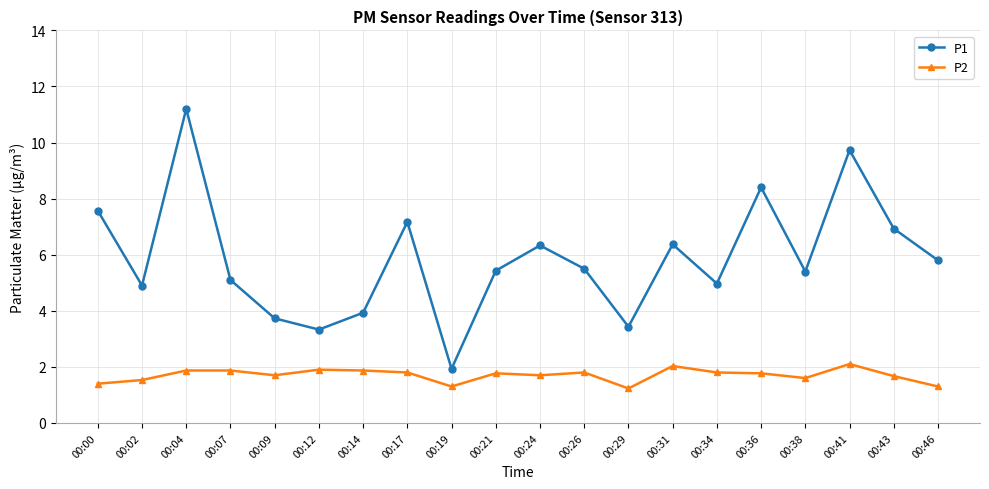

At which category is the sum across all series the highest?

00:04